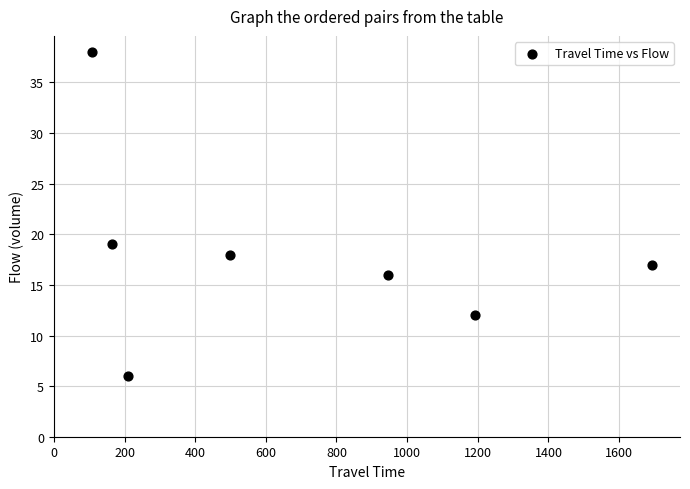

What is the range of Y values (max minus min)?

32